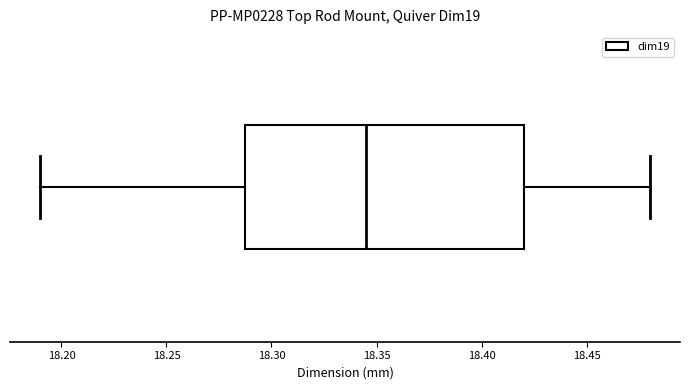

Read this box plot against the x-axis: the position of the median line, the range covered by the box, and the ends of both whiskers. The values are not printed on the chart, so give them approximately, as read against the axis.

median 18.345, box 18.290 to 18.420, whiskers 18.190 to 18.480